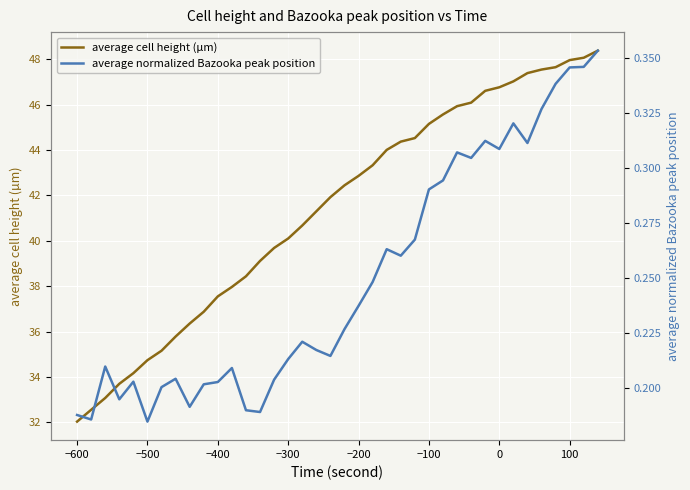

The average cell height (µm) series shows 19.1 at −500. True or false?

False